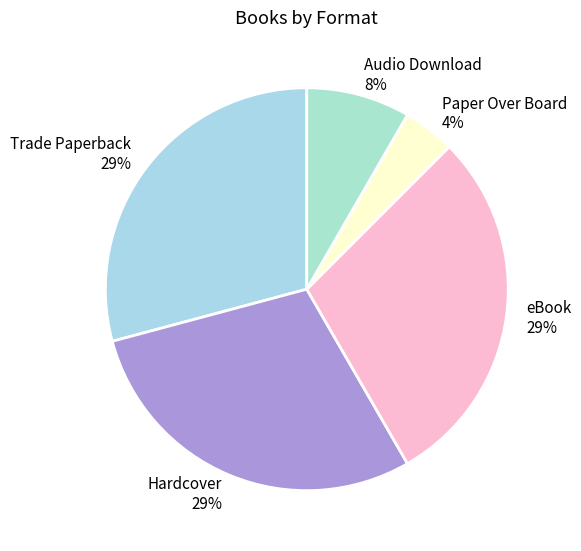

To the nearest percent, what is the average slice percentage?

20%